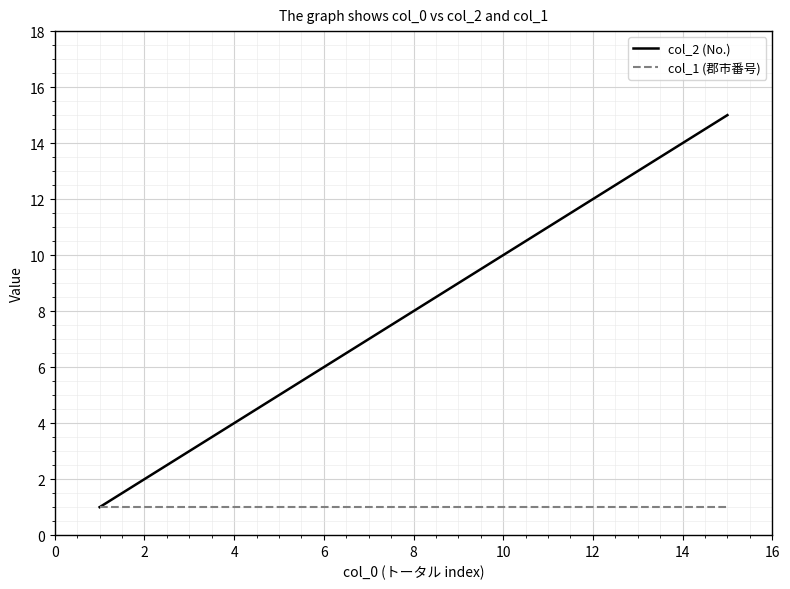

List the series in order of their peak value, lowest first.

col_1 (郡市番号), col_2 (No.)